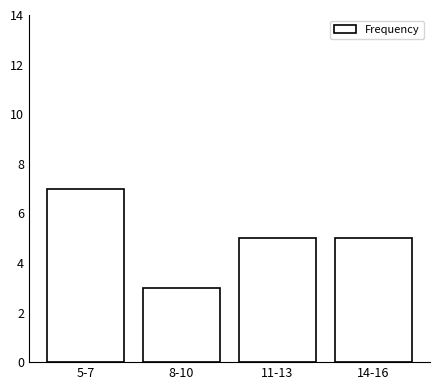

Reading right to left, list all the values displayed in this chart.

14-16=5	11-13=5	8-10=3	5-7=7